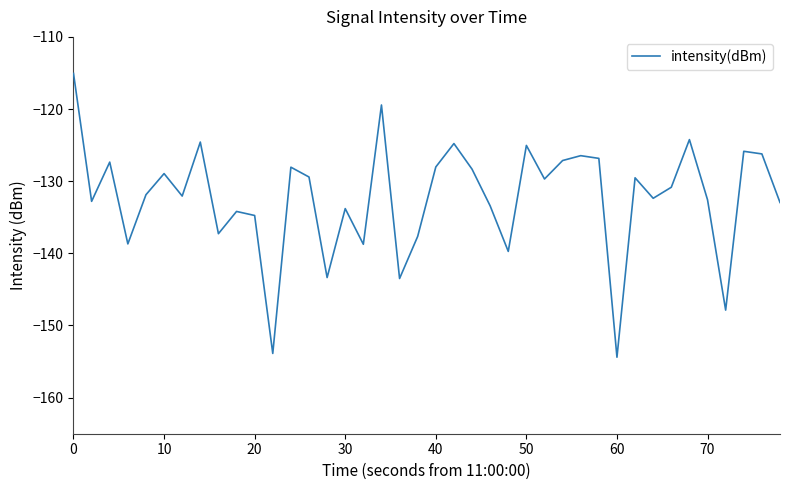

What is the maximum value shown in the chart?

-115.1